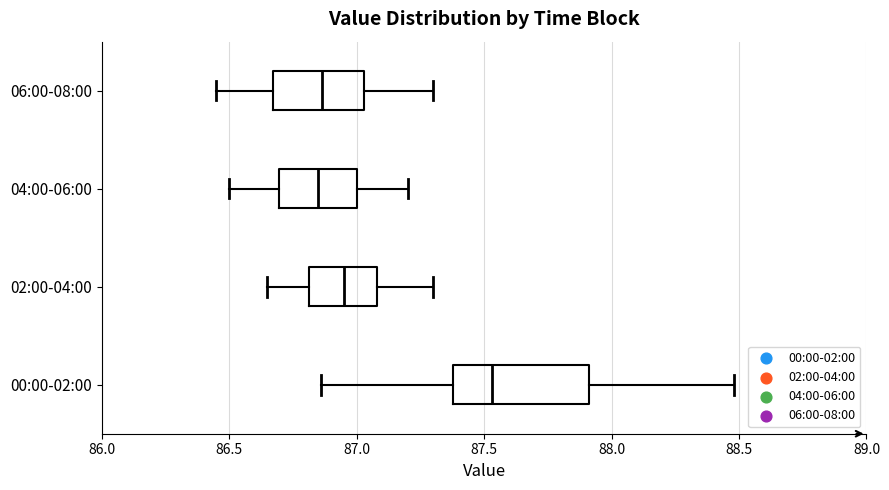

Reading bottom to top, read every box against the x-axis: the position of its median line, the range the box covers, and the ends of its whiskers. The values are not printed on the chart, so give them approximately, as read against the axis.

00:00-02:00: median 87.55, box 87.40 to 87.90, whiskers 86.85 to 88.50
02:00-04:00: median 86.95, box 86.80 to 87.10, whiskers 86.65 to 87.30
04:00-06:00: median 86.85, box 86.70 to 87.00, whiskers 86.50 to 87.20
06:00-08:00: median 86.85, box 86.65 to 87.05, whiskers 86.45 to 87.30